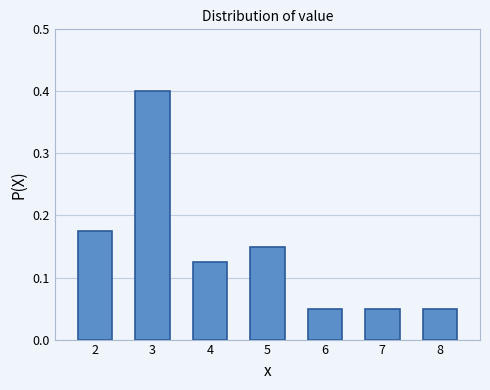

Is it true that the value at 8 is 0.0?

False